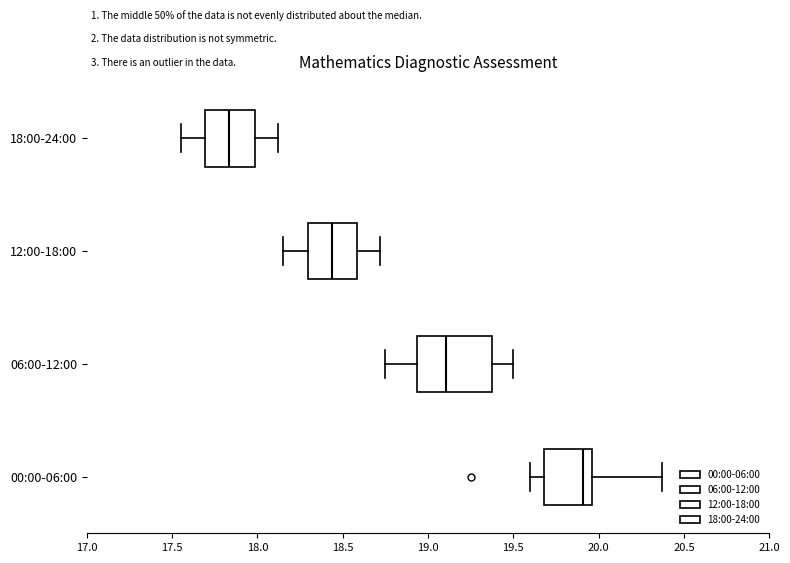

Comparing the boxes themselves (not the whiskers), which one is the widest?

06:00-12:00